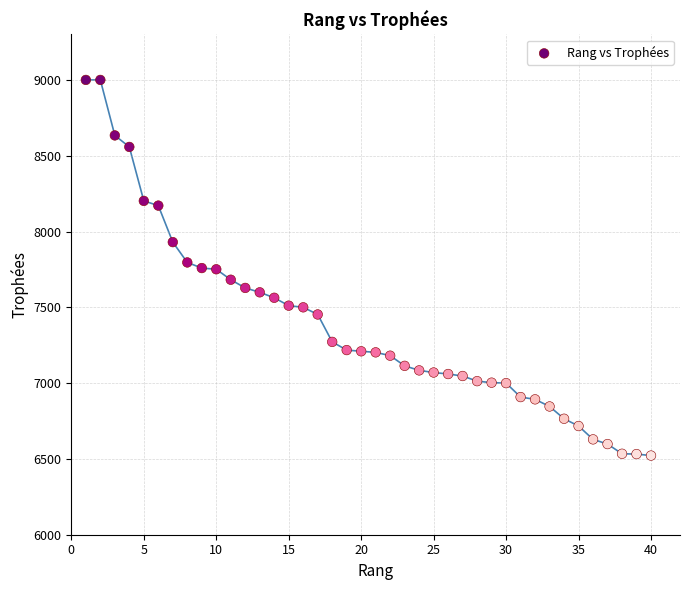

What is the range of Y values (max minus min)?

2478